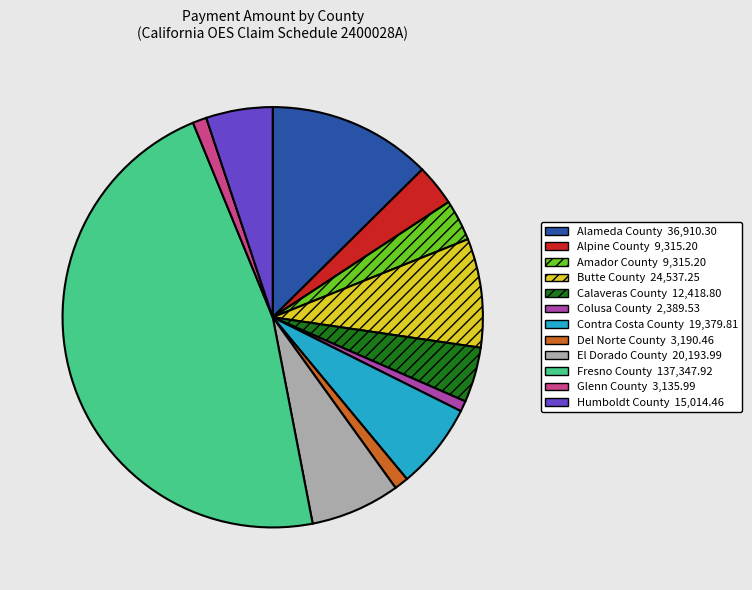

How many slices are in this pie chart?

12